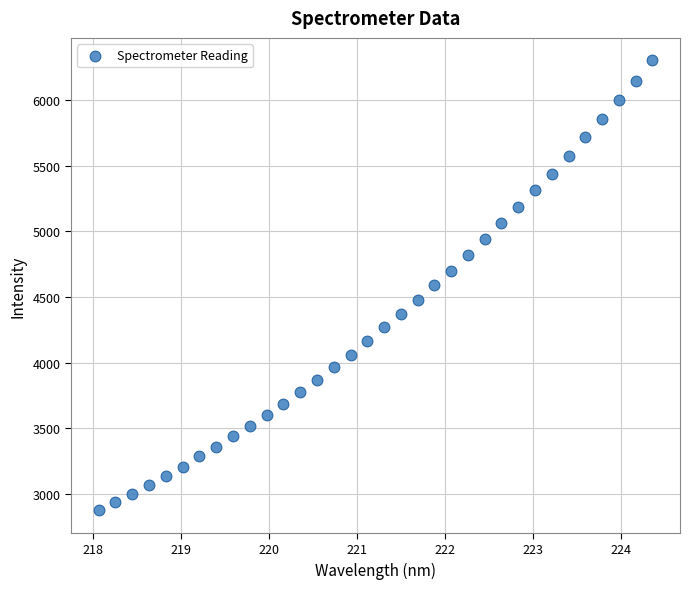

What is the range of Y values (max minus min)?

3428.0